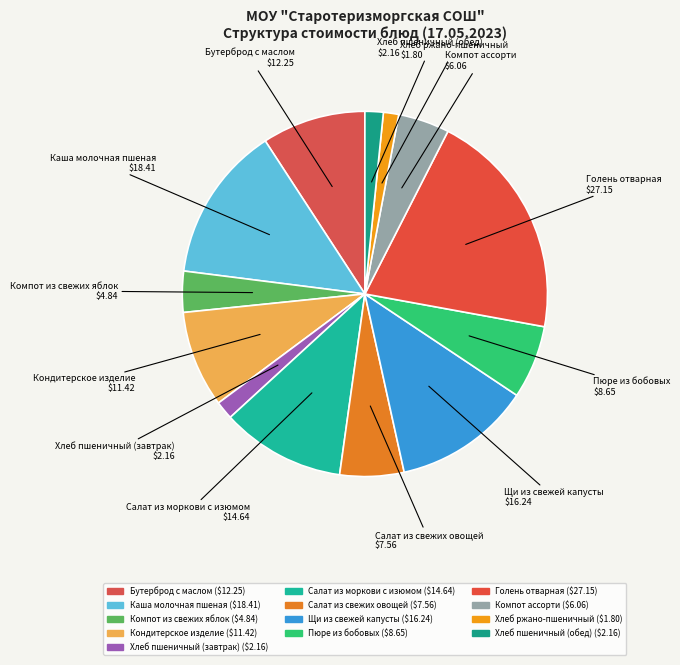

How many slices are in this pie chart?

13